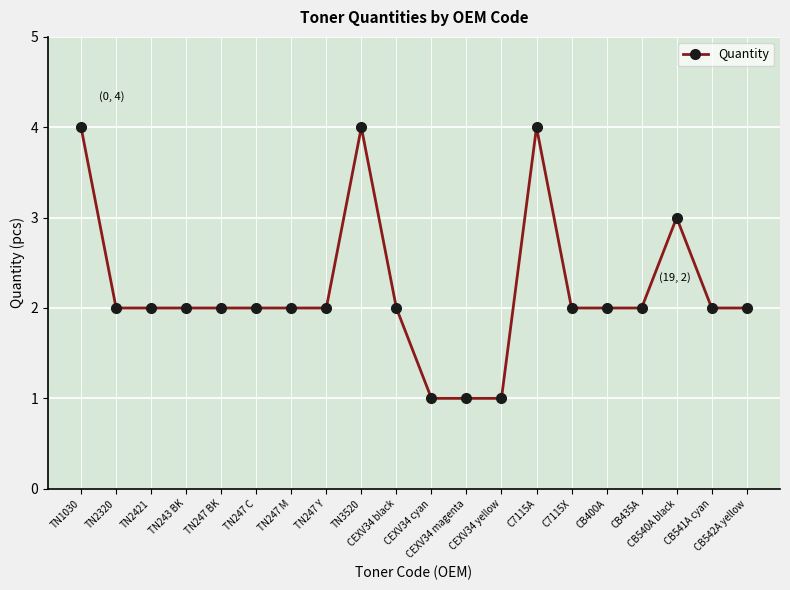

What is the maximum value shown in the chart?

4